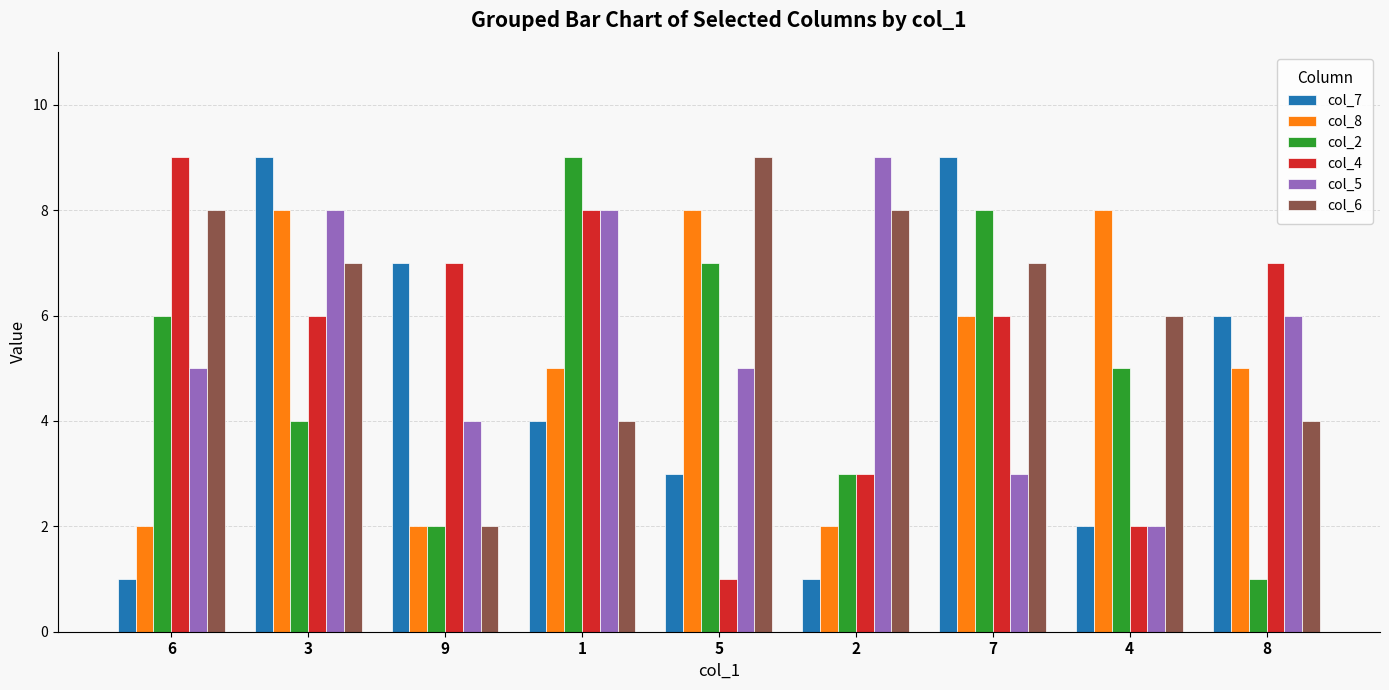

What is the difference between the maximum and minimum values in the col_6 series?

7